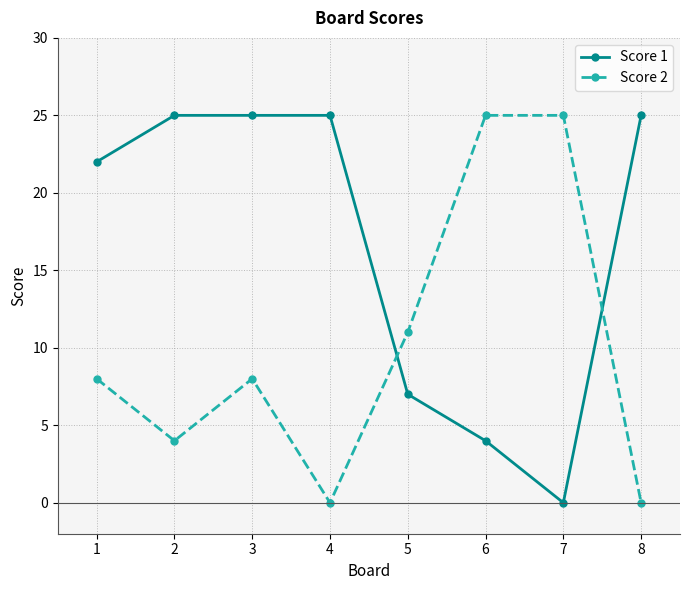

Is the value of Score 1 at 5 greater than the value of Score 2 at 7?

No